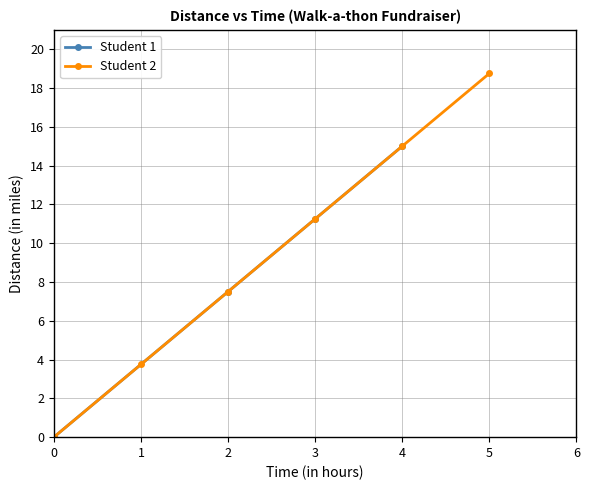

Rank the categories by Student 1 value from highest to lowest.

4, 3, 2, 0